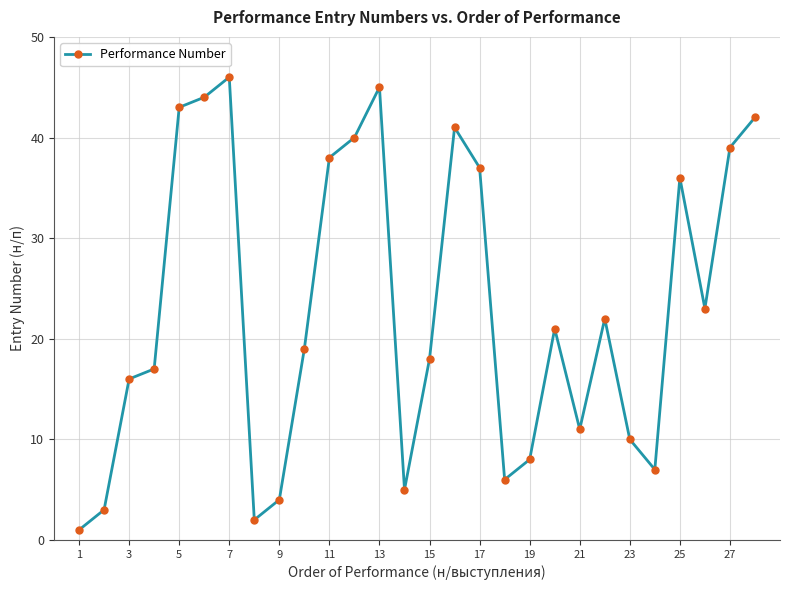

What is the value of the 9th point from the left?

4